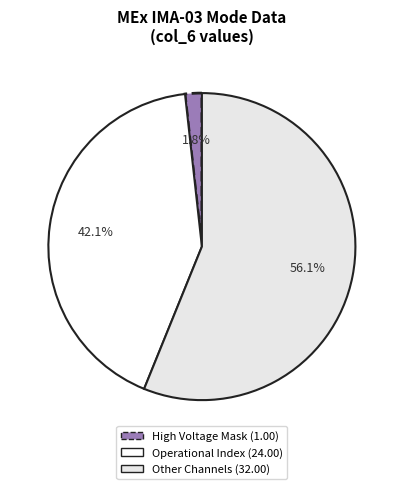

To the nearest percent, what is the average slice percentage?

33%